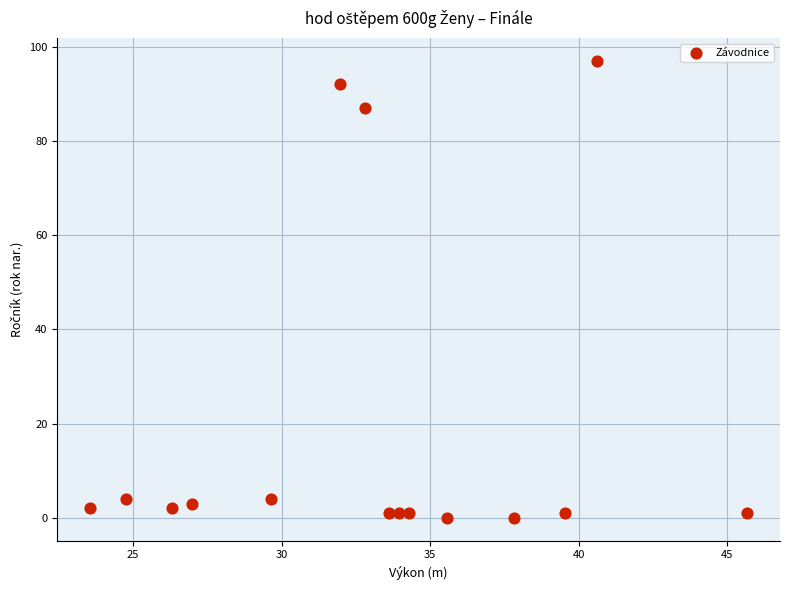

What Y value in the scatter plot is closest to 48?

87